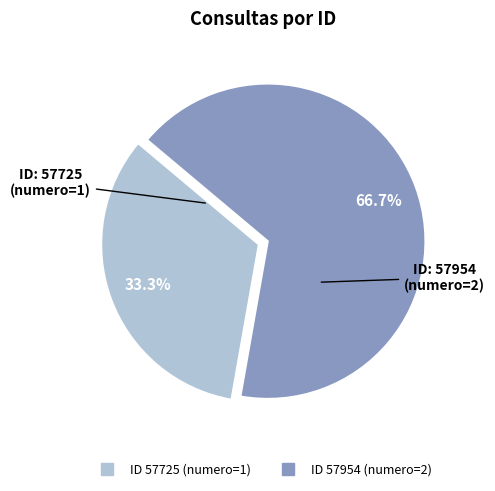

How many segments does this pie chart have?

2